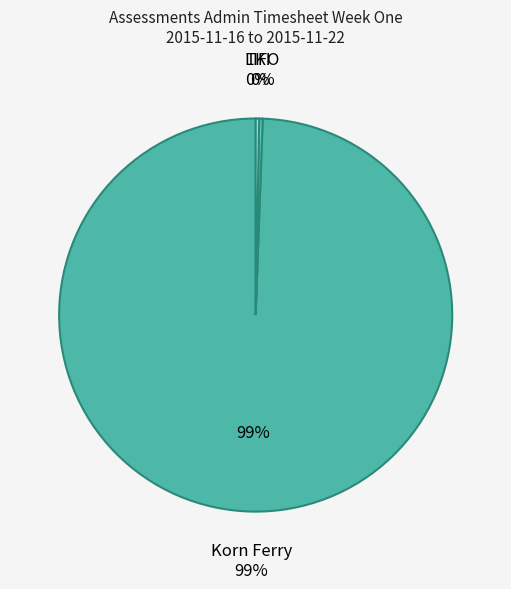

To the nearest percent, what is the difference between the TKI and Korn Ferry slice percentages?

100%